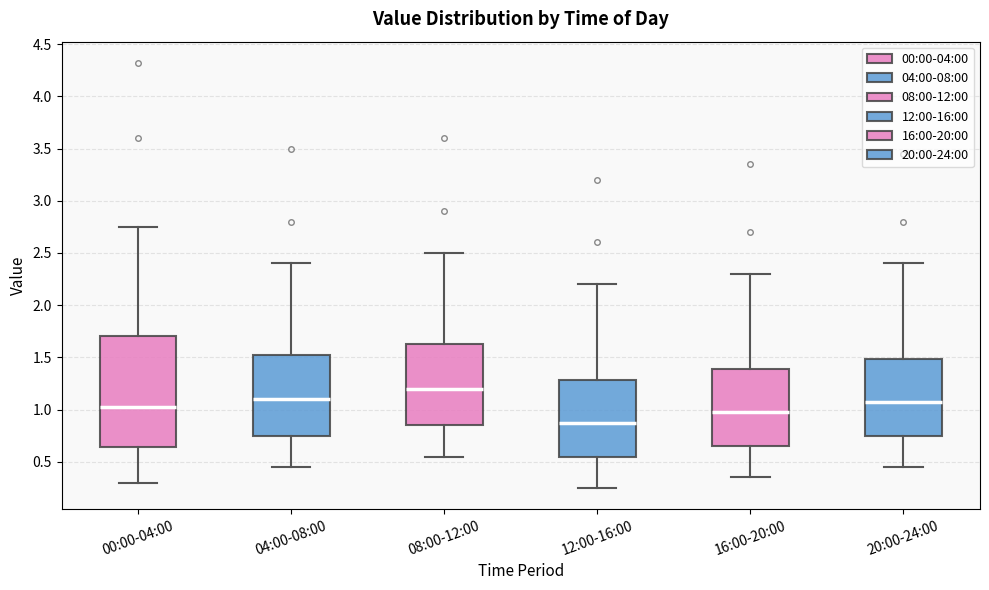

Which box is the tallest, from its lower edge to its upper edge?

00:00-04:00